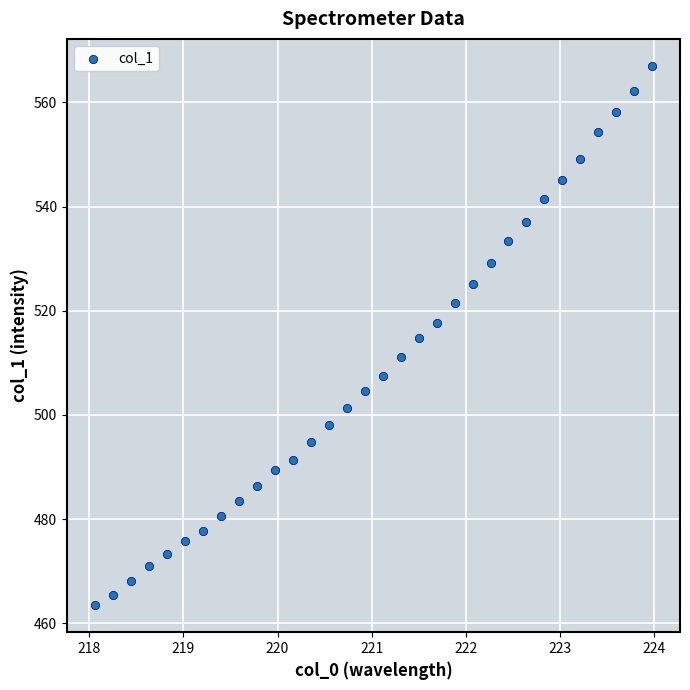

What is the range of Y values (max minus min)?

103.5